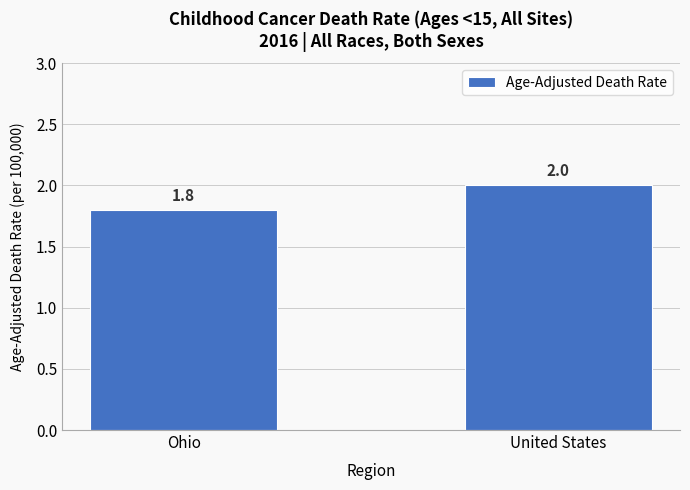

What is the difference between the values at Ohio and United States?

0.2